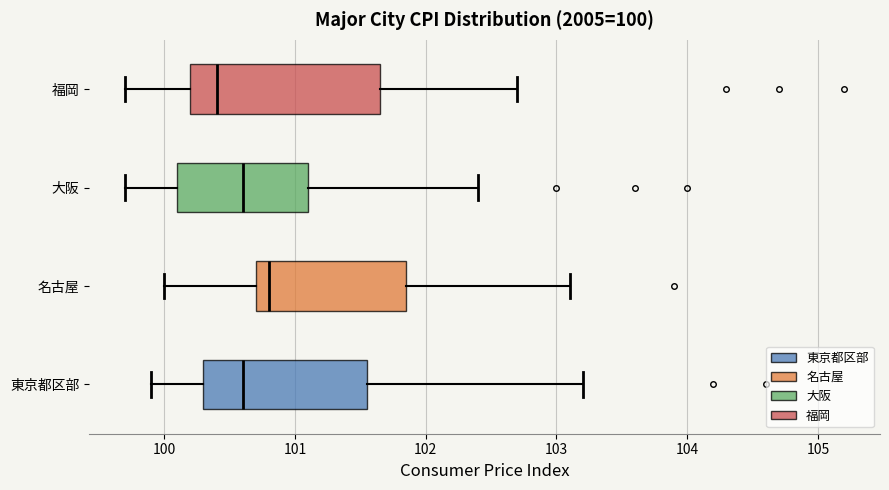

Which box has the furthest to the right median line?

名古屋